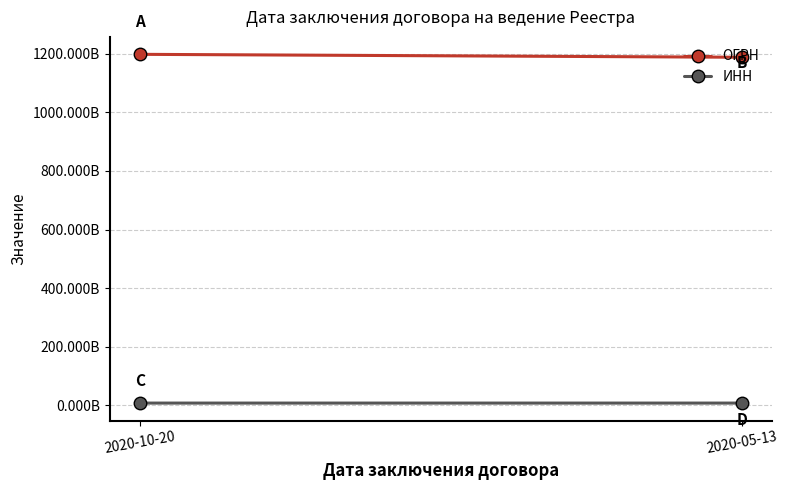

Reading right to left, what are all the values shown in this chart?

ОГРН: 1187746720534	1197746220858
ИНН: 7706455316	7714442381